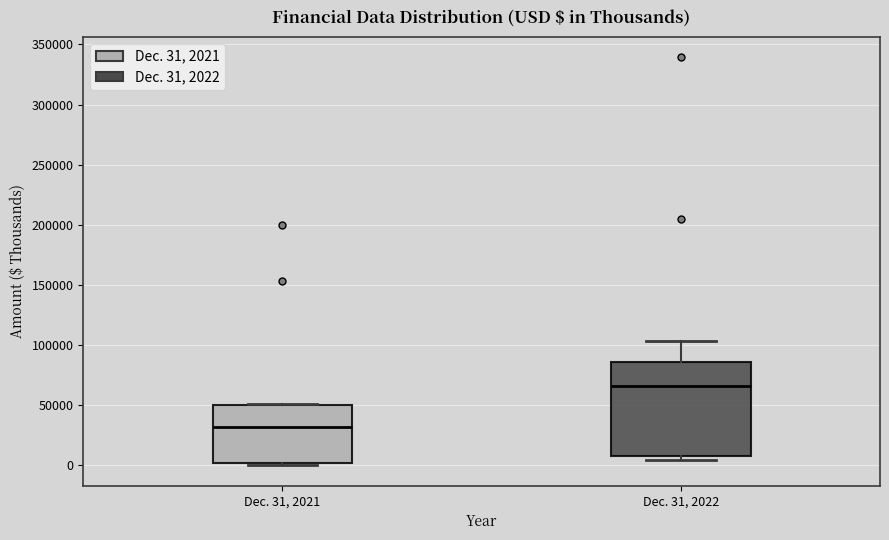

Which box has the highest median line?

Dec. 31, 2022